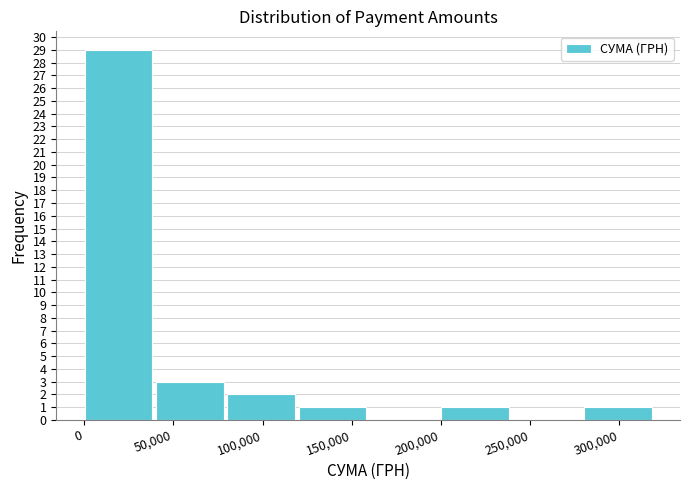

Reading left to right, list every bar in this chart as the range it spans on the x-axis followed by its height. Neither the bar edges nor the heights are printed on the chart, so give them approximately, as read against the axes.

0 to 40000: 29
40000 to 80000: 3
80000 to 120000: 2
120000 to 160000: 1
160000 to 200000: 0
200000 to 240000: 1
240000 to 280000: 0
280000 to 320000: 1